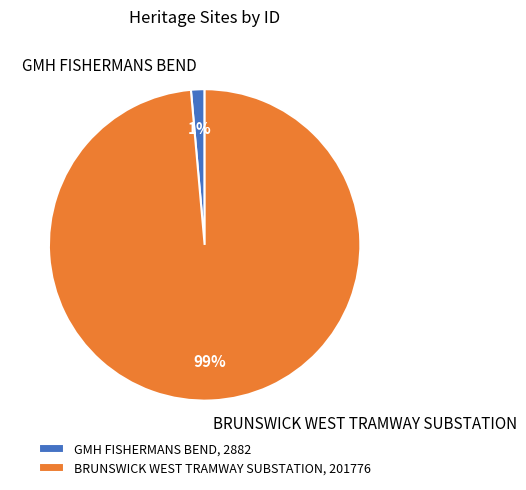

To the nearest percent, what is the combined percentage of GMH FISHERMANS BEND, 2882 and BRUNSWICK WEST TRAMWAY SUBSTATION, 201776?

100%